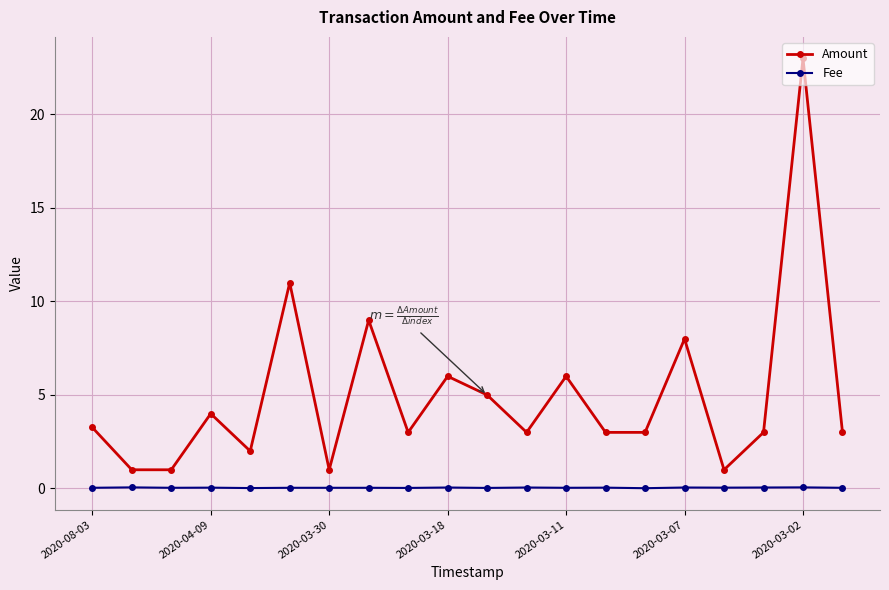

Does the chart display data point markers on the line(s)?

Yes